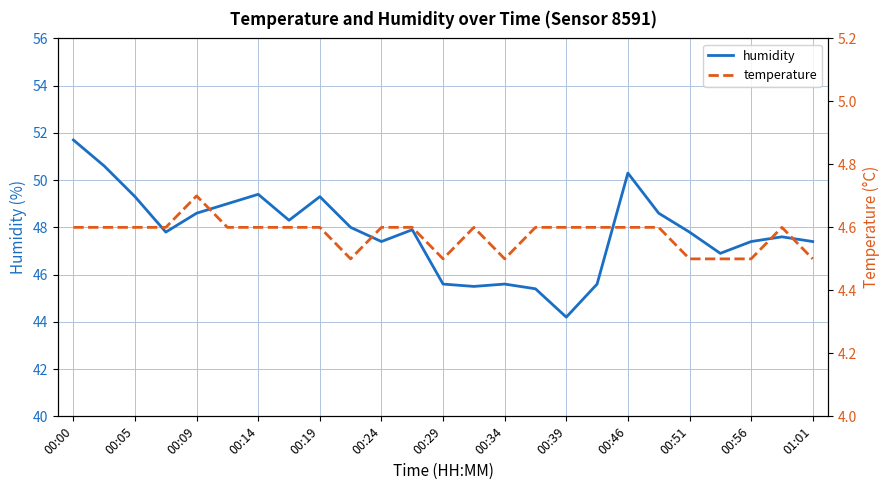

True or false: temperature and humidity cross at least once.

False